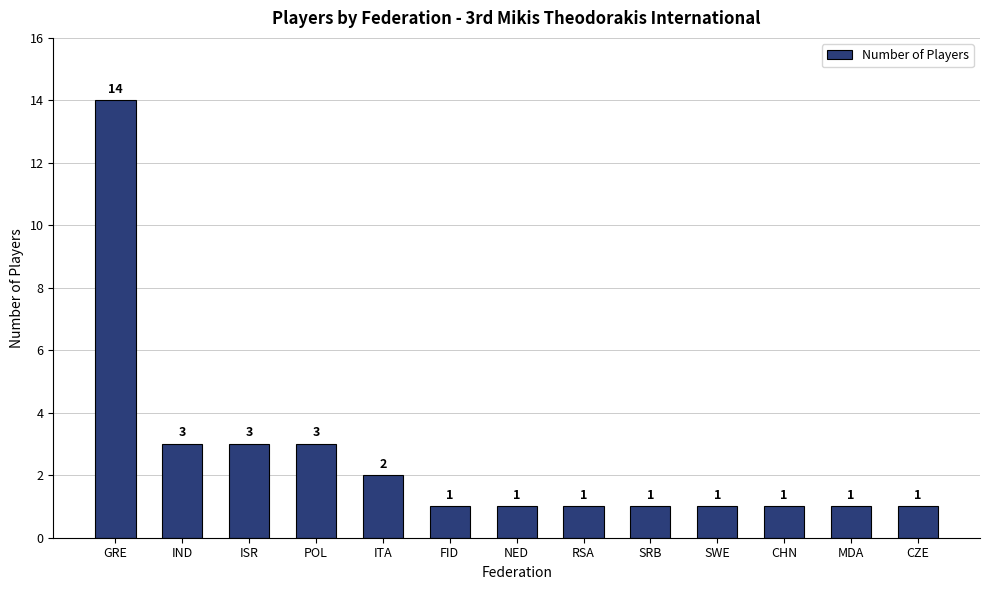

The value at ISR is 4. True or false?

False